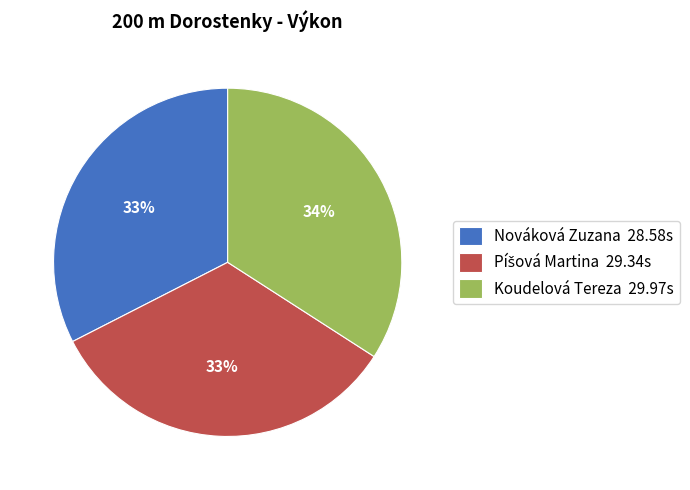

To the nearest percent, what is the average slice percentage?

33%